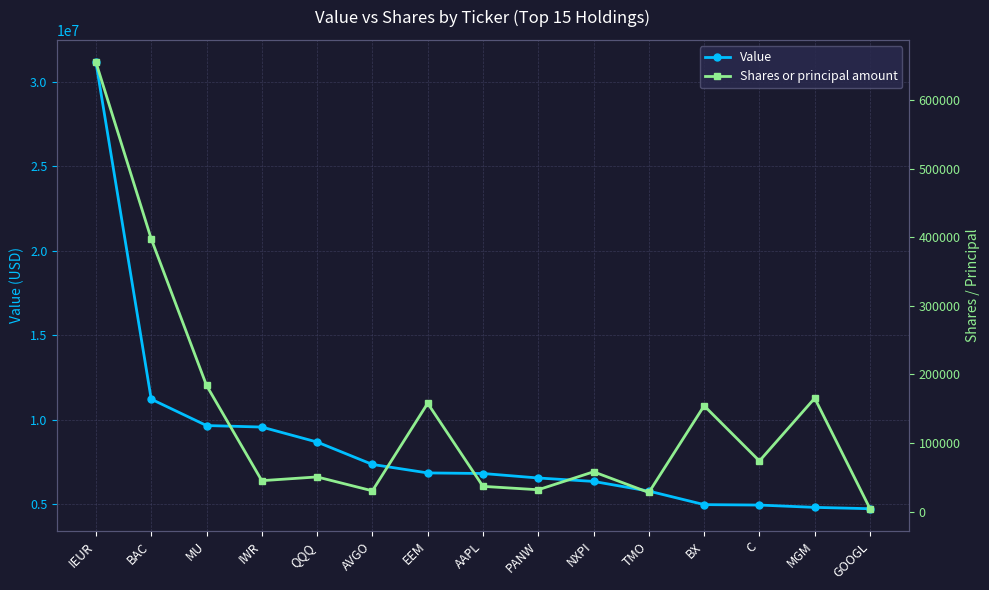

Rank the series by their maximum value, from lowest to highest.

Shares or principal amount, Value